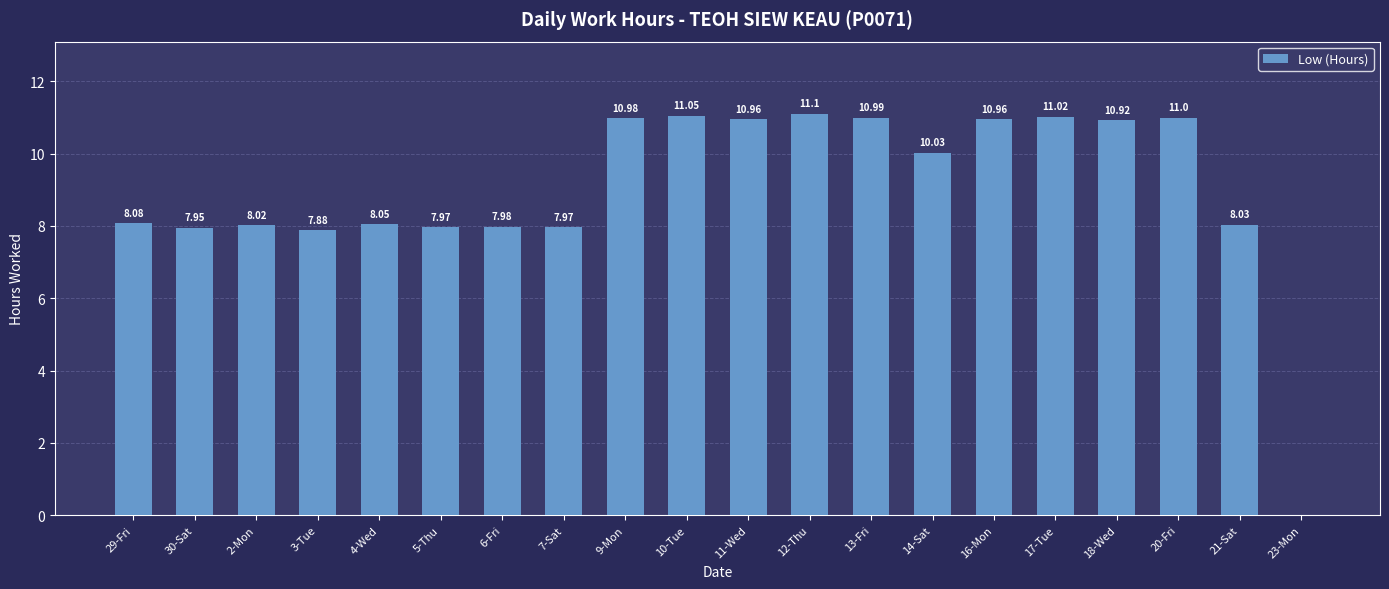

Which has a higher value, 18-Wed or 2-Mon?

18-Wed